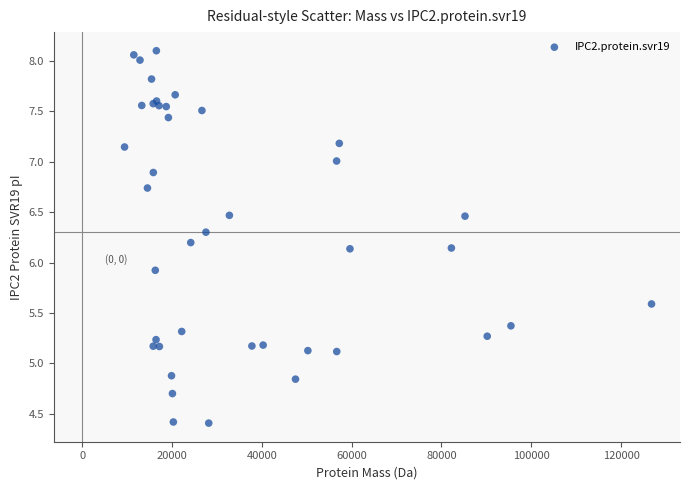

What Y value in the scatter plot is closest to 6?

5.9